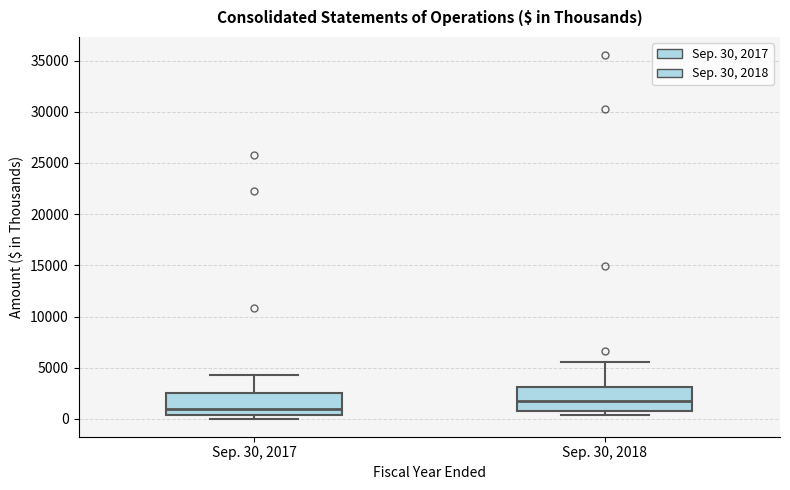

Reading left to right, transcribe this box plot: for each box, give where its median line is, the range the box spans, and where its two whiskers end, as read against the y-axis. The values are not printed on the chart, so give them approximately, as read against the axis.

Sep. 30, 2017: median 1000, box 500 to 2500, whiskers 0 to 4500
Sep. 30, 2018: median 1500, box 500 to 3000, whiskers 500 (just below the box's lower edge) to 5500